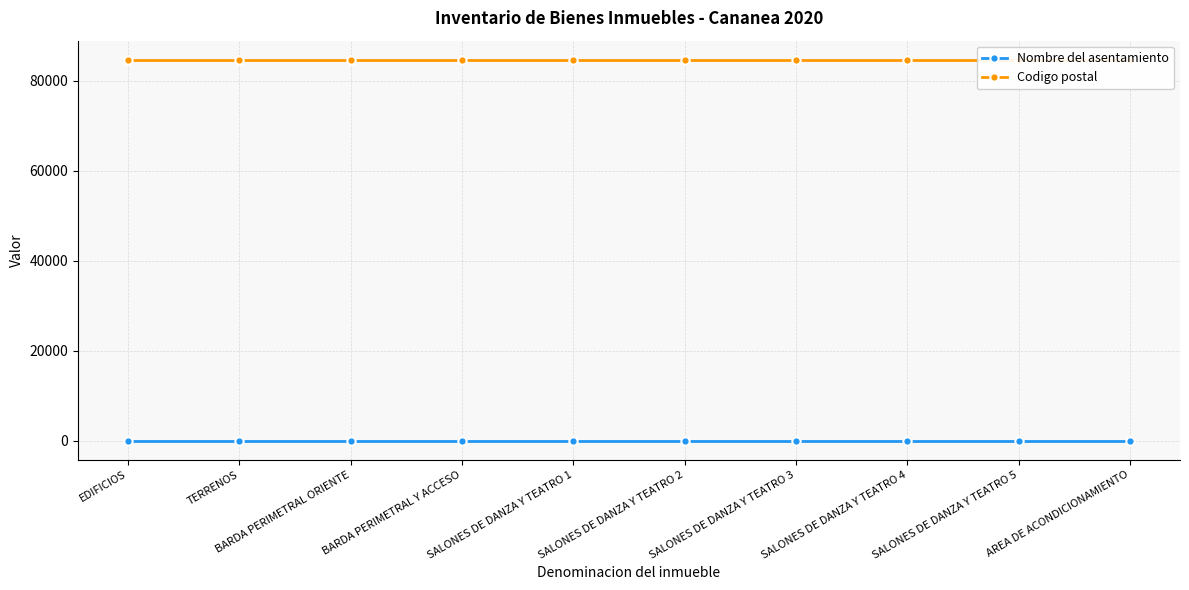

Rank the categories by Nombre del asentamiento value from highest to lowest.

EDIFICIOS, TERRENOS, BARDA PERIMETRAL ORIENTE, BARDA PERIMETRAL Y ACCESO, SALONES DE DANZA Y TEATRO 1, SALONES DE DANZA Y TEATRO 2, SALONES DE DANZA Y TEATRO 3, SALONES DE DANZA Y TEATRO 4, SALONES DE DANZA Y TEATRO 5, AREA DE ACONDICIONAMIENTO